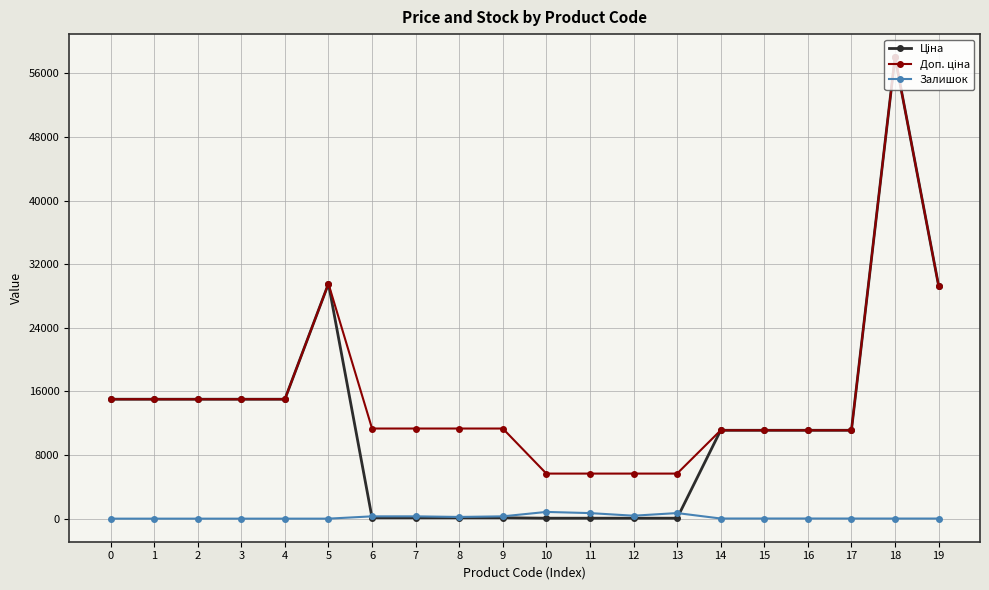

What is the greatest value displayed?

58037.0